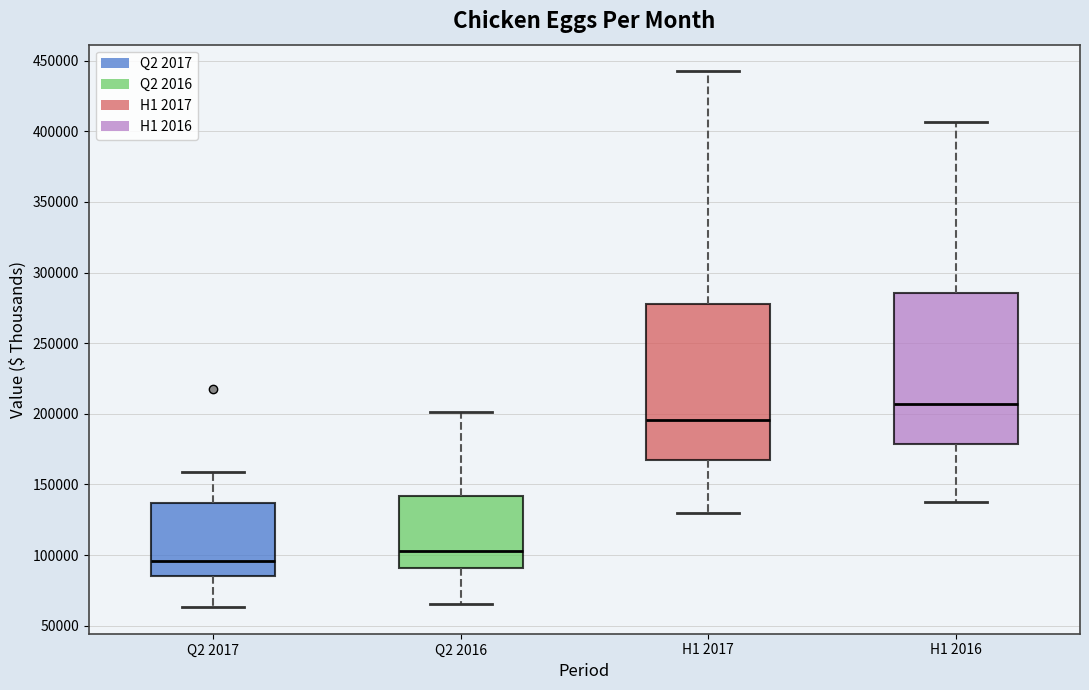

Where does the lower whisker of the box for Q2 2017 end on the y-axis? The values are not printed on the chart, so give them approximately, as read against the axis.

65000